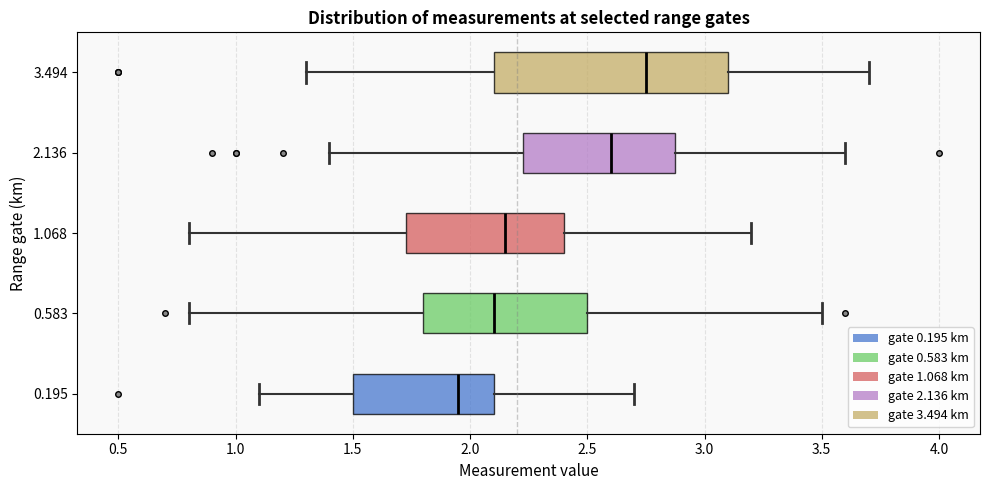

Where is the left edge of the box at y = 1.068 on the x-axis? The values are not printed on the chart, so give them approximately, as read against the axis.

1.75